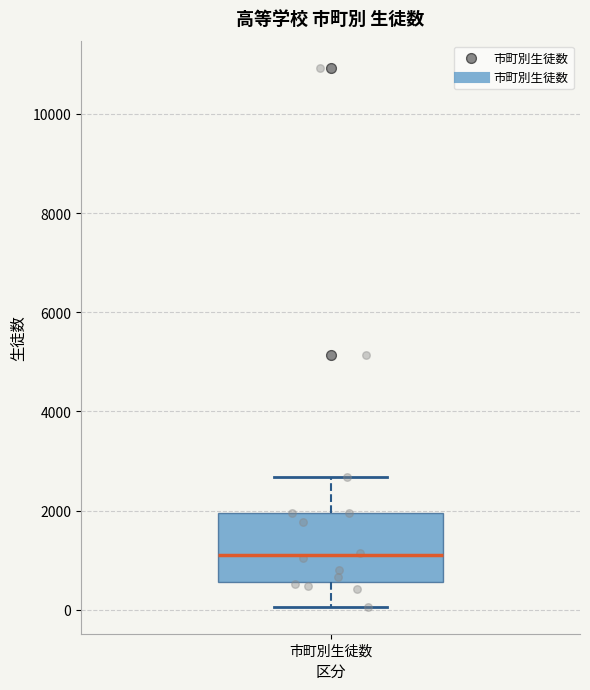

Where is the lower edge of the box for 市町別生徒数 on the y-axis? The values are not printed on the chart, so give them approximately, as read against the axis.

600